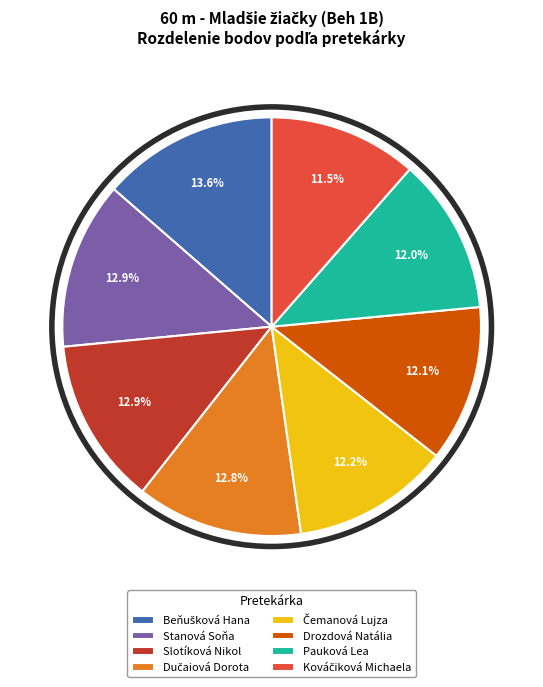

Is there any slice that represents more than half of the pie?

No